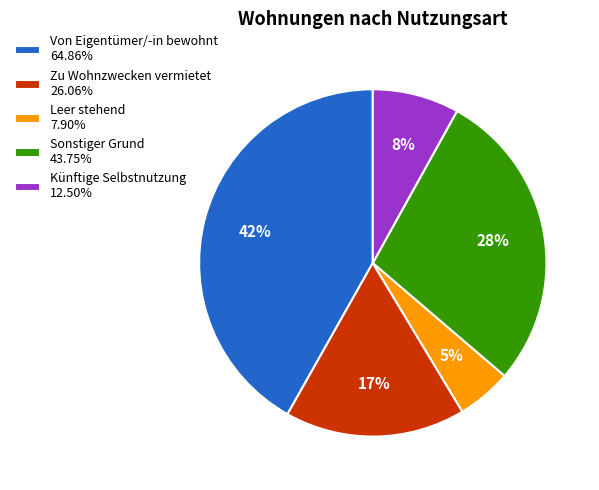

To the nearest percent, what portion does Von Eigentümer/-in bewohnt represent?

42%